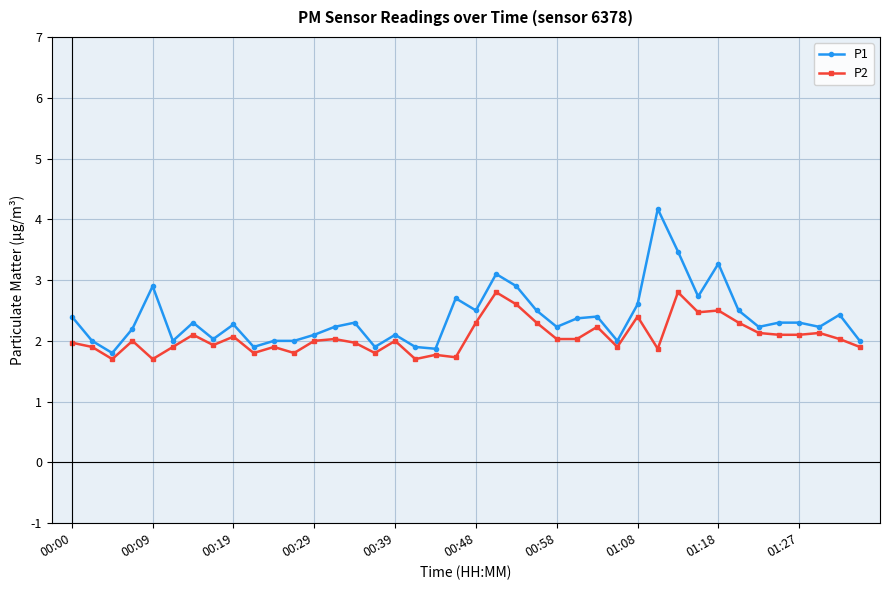

What is the greatest value displayed?

4.2